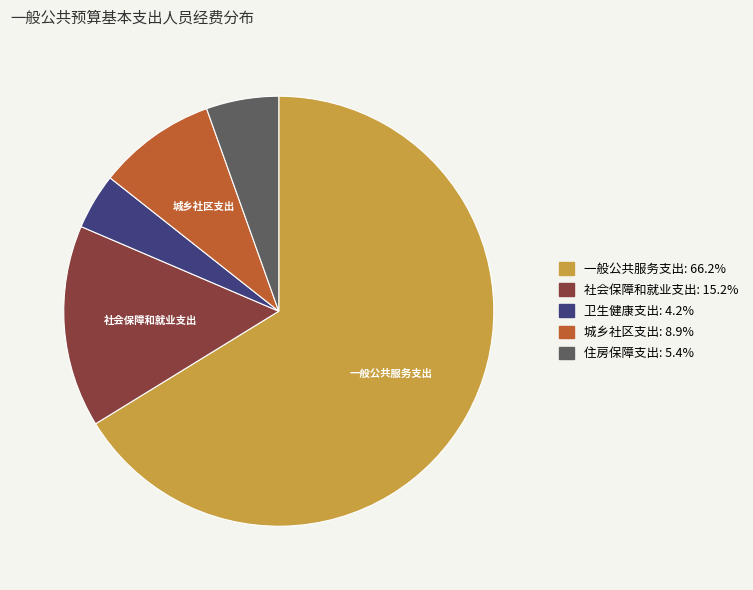

How many slices are in this pie chart?

5